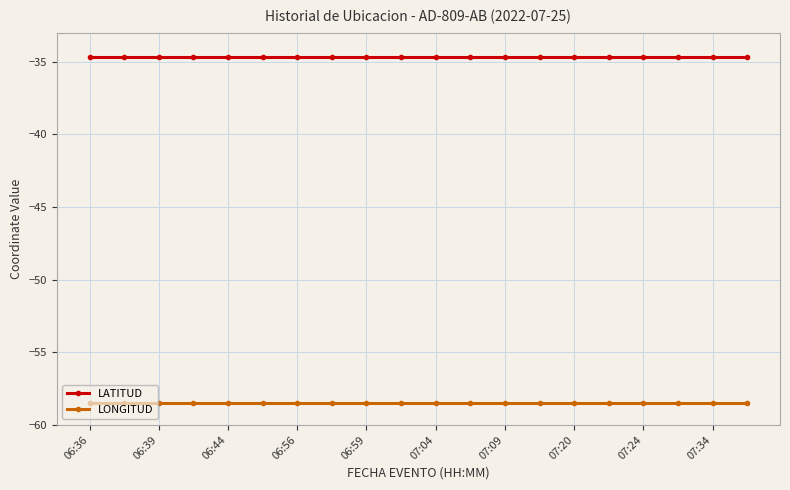

Reading right to left, list all the values displayed in this chart.

LATITUD: -34.6	-34.6	-34.6	-34.6	-34.6	-34.6	-34.6	-34.6	-34.6	-34.6	-34.6	-34.6	-34.6	-34.6	-34.6	-34.6	-34.6	-34.6	-34.6	-34.6
LONGITUD: -58.5	-58.5	-58.5	-58.5	-58.5	-58.5	-58.5	-58.5	-58.5	-58.5	-58.5	-58.5	-58.5	-58.5	-58.5	-58.5	-58.5	-58.5	-58.5	-58.5